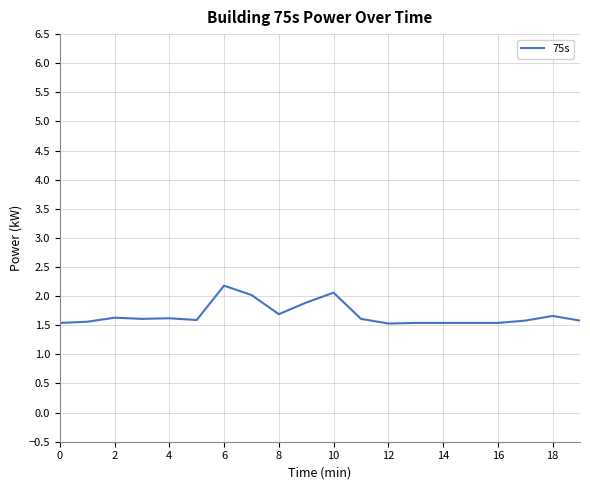

What is the minimum value shown in the chart?

1.5